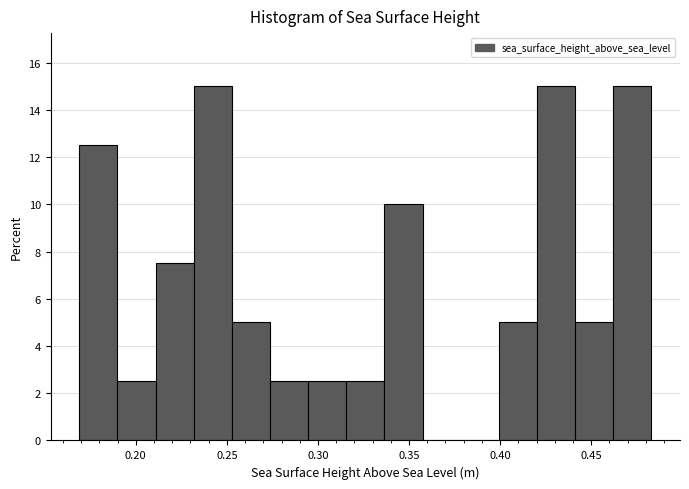

Reading left to right, transcribe this chart: for each bar, give the range it covers on the x-axis and its height. Neither the bar edges nor the heights are printed on the chart, so give them approximately, as read against the axes.

0.170 to 0.190: 12.6
0.190 to 0.210: 2.6
0.210 to 0.230: 7.6
0.230 to 0.255: 15.0
0.255 to 0.275: 5.0
0.275 to 0.295: 2.6
0.295 to 0.315: 2.6
0.315 to 0.335: 2.6
0.335 to 0.355: 10.0
0.355 to 0.380: 0
0.380 to 0.400: 0
0.400 to 0.420: 5.0
0.420 to 0.440: 15.0
0.440 to 0.460: 5.0
0.460 to 0.485: 15.0